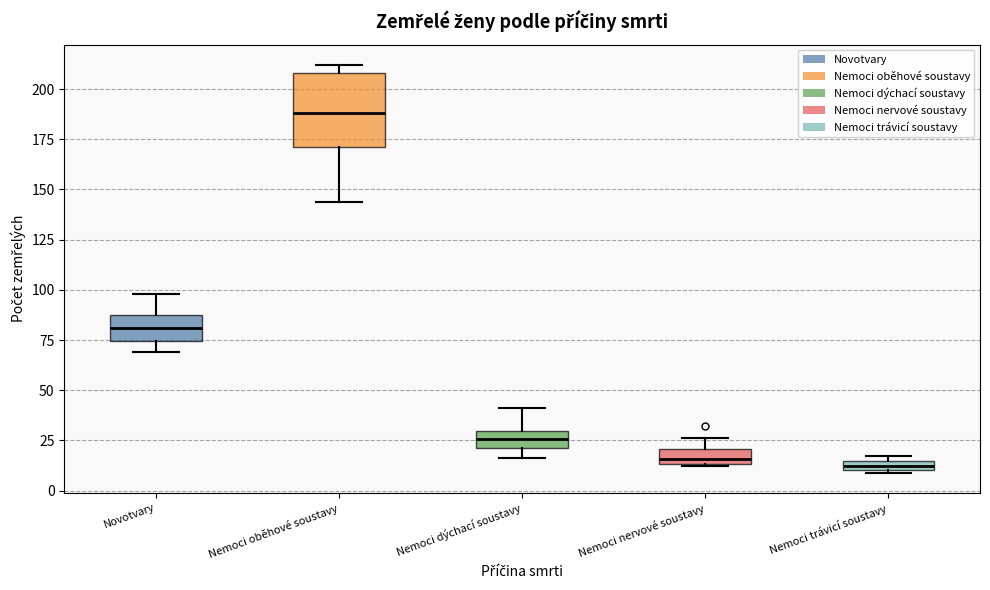

Where does the lower whisker of the box for Novotvary end on the y-axis? The values are not printed on the chart, so give them approximately, as read against the axis.

70